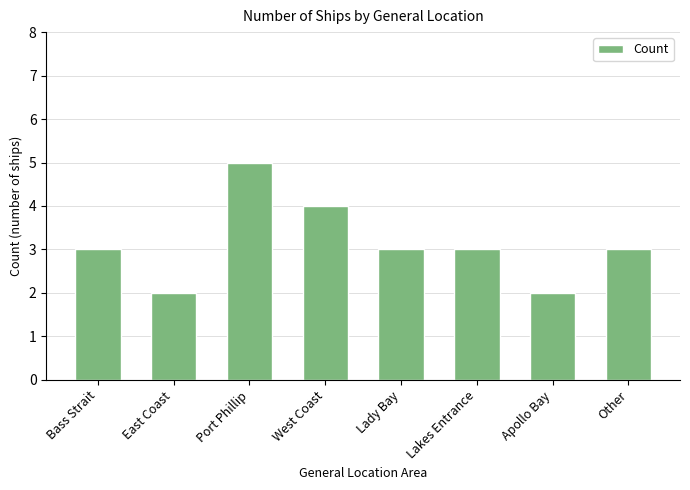

How many data points does each series have?

8